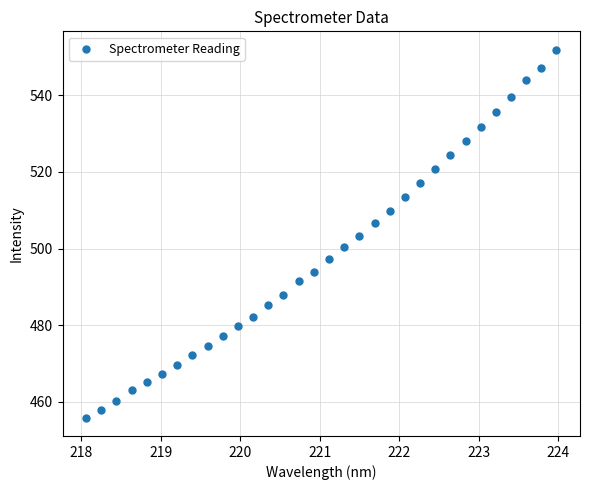

What is the range of X values (max minus min)?

5.9